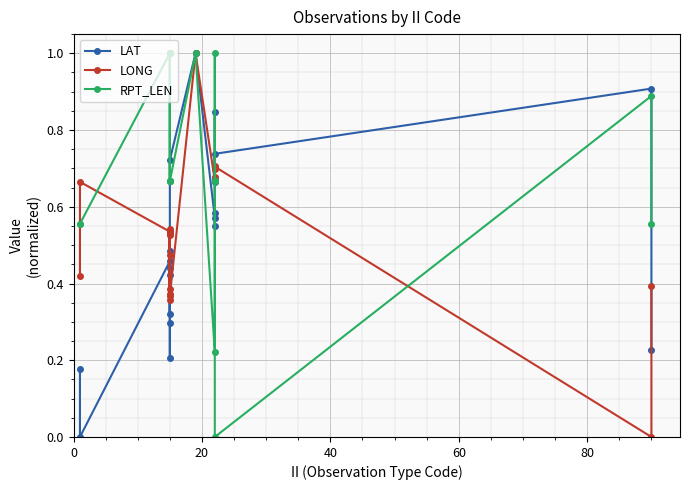

The LONG series shows 0.6 at 19. True or false?

False